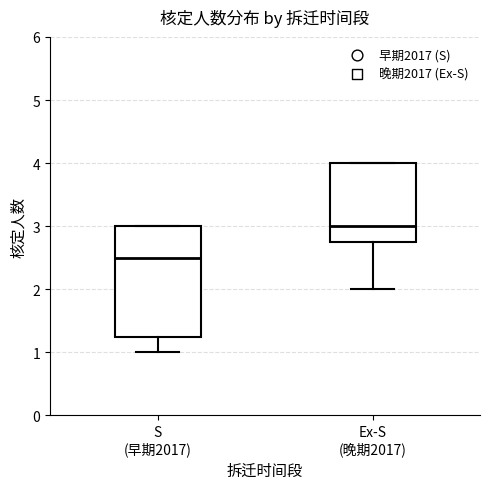

Reading left to right, read every box against the y-axis: the position of its median line, the range the box covers, and the ends of its whiskers. The values are not printed on the chart, so give them approximately, as read against the axis.

S (早期2017): median 2.5, box 1.3 to 3.0, whiskers 1.0 to 3.0
Ex-S (晚期2017): median 3.0, box 2.8 to 4.0, whiskers 2.0 to 4.0